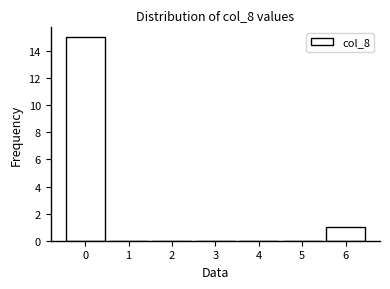

Reading left to right, extract all data points from this chart.

0=15	1=0	2=0	3=0	4=0	5=0	6=1